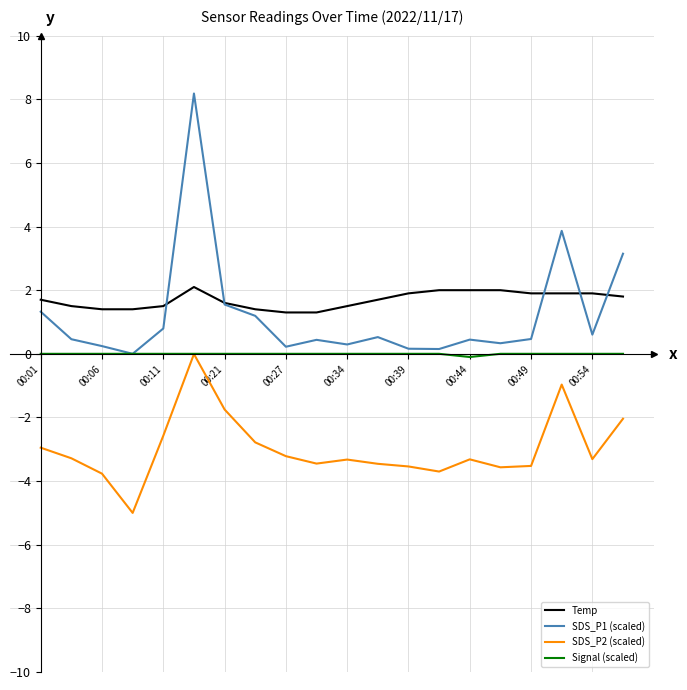

Which series has the largest range (max minus min)?

SDS_P1 (scaled)